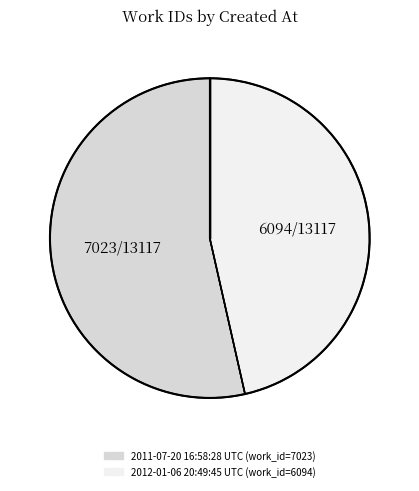

Is it true that 2011-07-20 16:58:28 UTC is 45% of the pie?

False